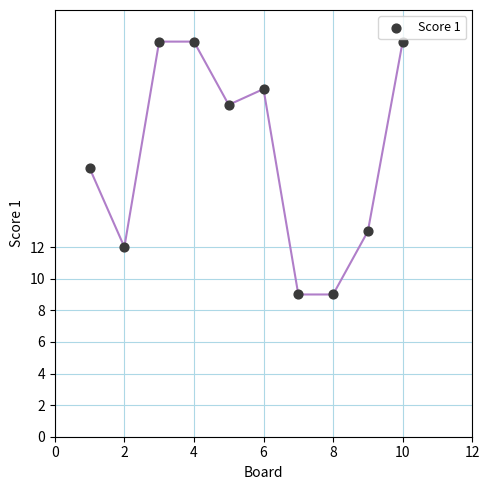

What is the range of X values (max minus min)?

9